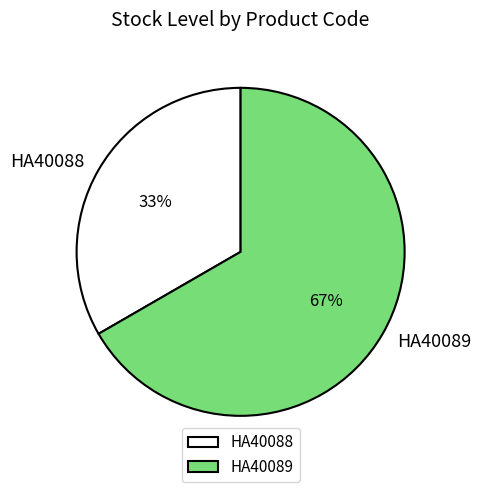

Between HA40088 and HA40089, which is larger?

HA40089